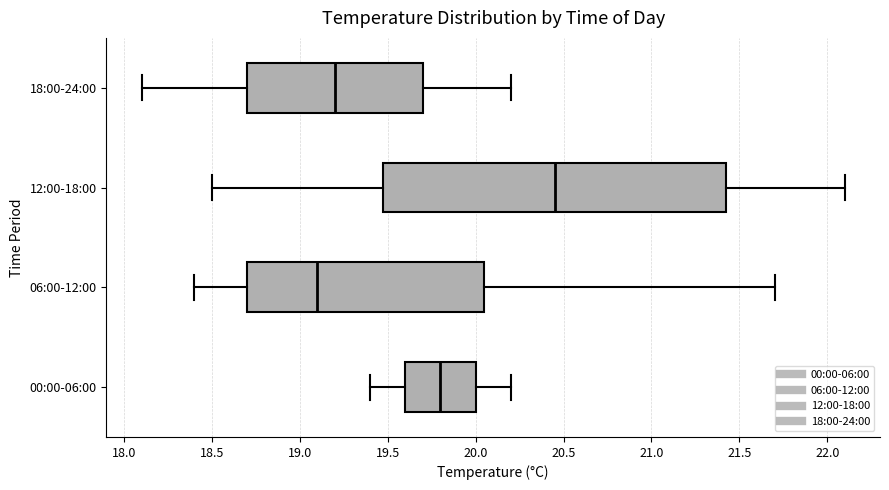

Reading bottom to top, transcribe this box plot: for each box, give where its median line is, the range the box spans, and where its two whiskers end, as read against the x-axis. The values are not printed on the chart, so give them approximately, as read against the axis.

00:00-06:00: median 19.80, box 19.60 to 20.00, whiskers 19.40 to 20.20
06:00-12:00: median 19.10, box 18.70 to 20.05, whiskers 18.40 to 21.70
12:00-18:00: median 20.45, box 19.50 to 21.45, whiskers 18.50 to 22.10
18:00-24:00: median 19.20, box 18.70 to 19.70, whiskers 18.10 to 20.20